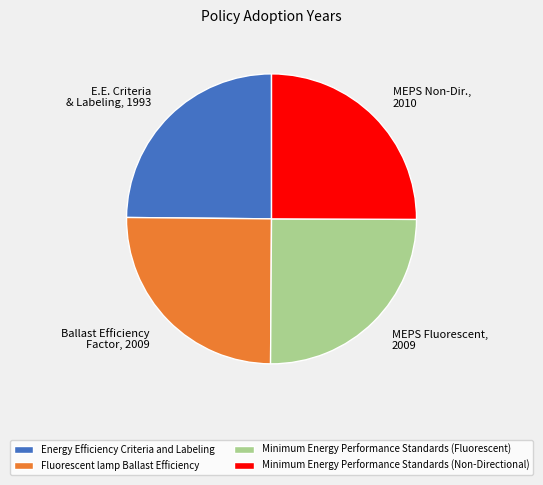

Does Energy Efficiency Criteria and Labeling account for over 50% of the chart?

No